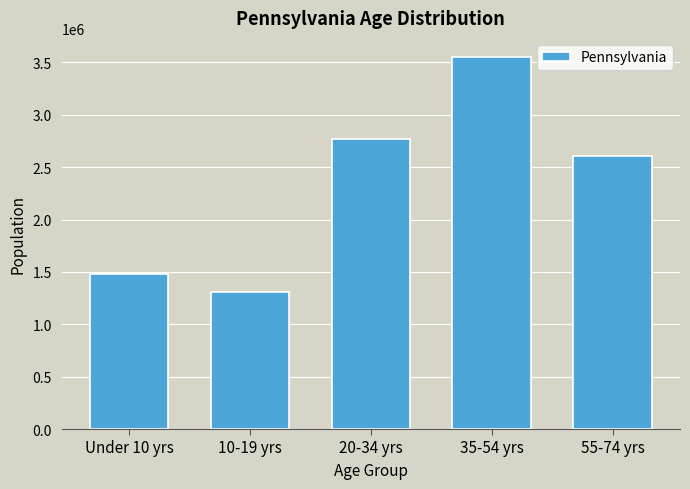

Reading right to left, list all the values displayed in this chart.

2601882	3556073	2772500	1308982	1483173